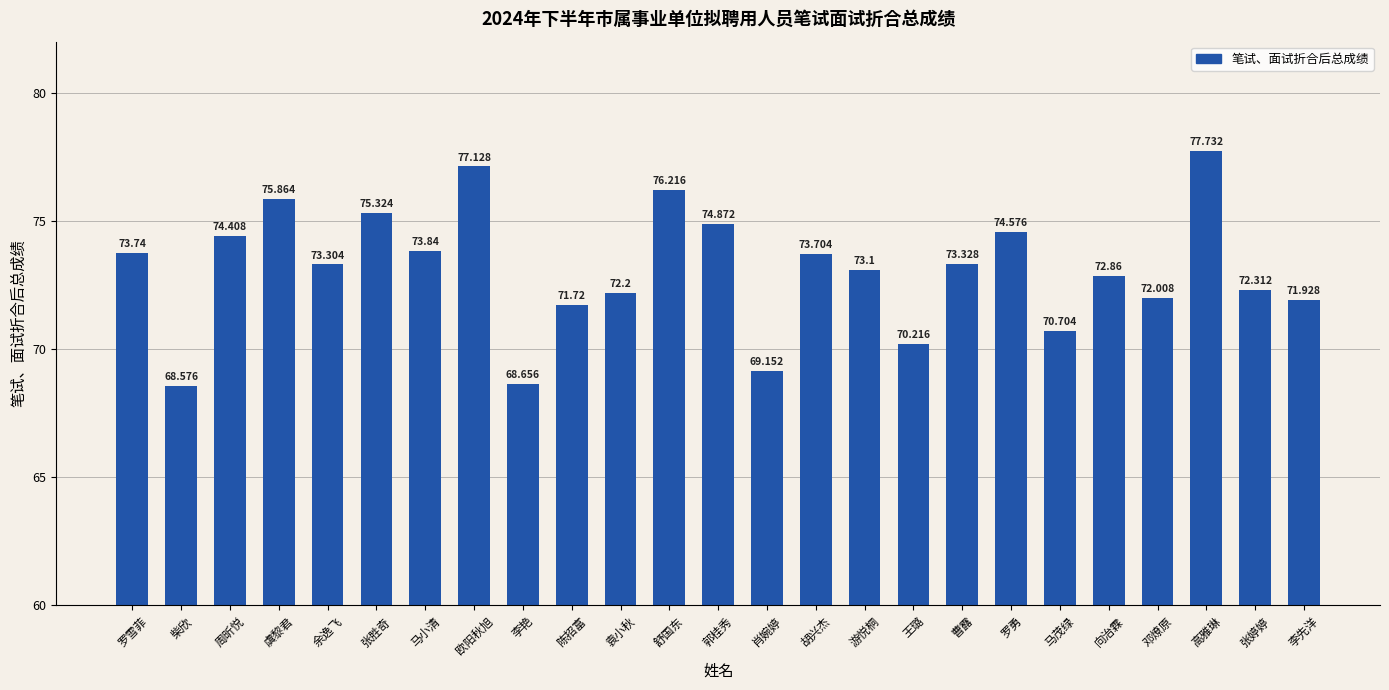

Is it true that the value at 马茂绿 is 22.3?

False